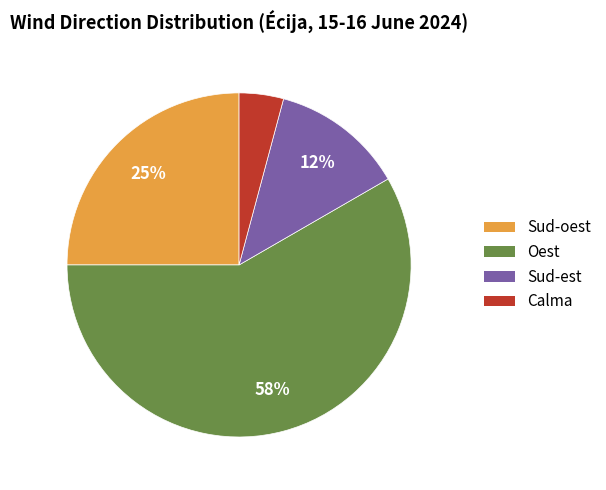

To the nearest percent, what is the difference between the Sud-oest and Oest slice percentages?

33%